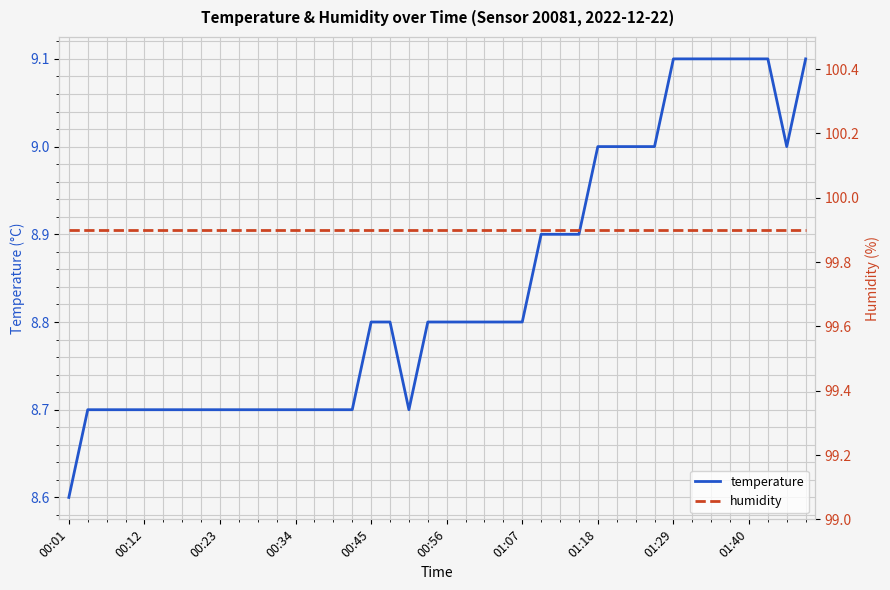

True or false: temperature and humidity intersect in this chart.

False